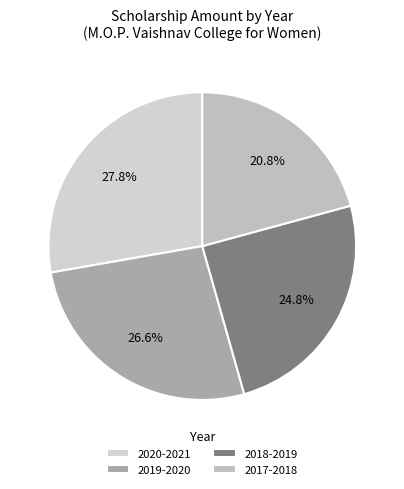

To the nearest percent, what is the difference between the 2020-2021 and 2019-2020 slice percentages?

1%